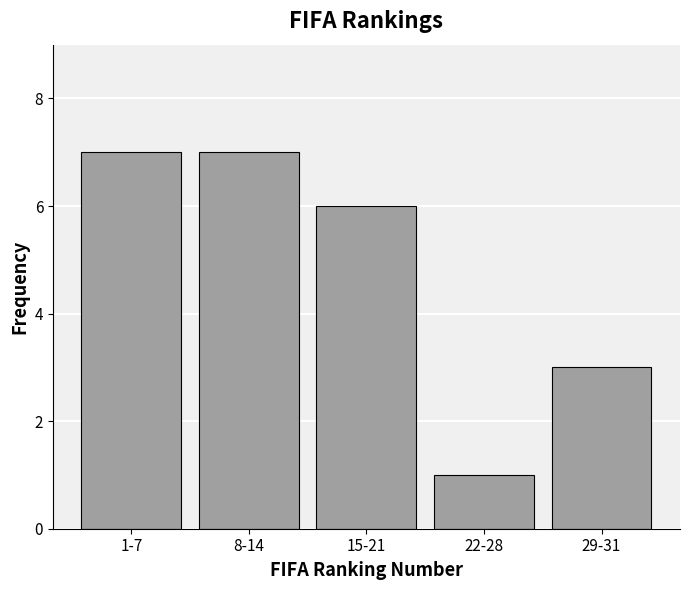

Reading right to left, list all the values displayed in this chart.

29-31=3	22-28=1	15-21=6	8-14=7	1-7=7